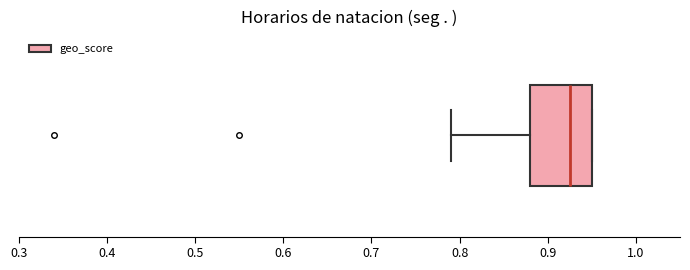

Transcribe this box plot: give where the median line is, the range the box spans, and where the two whiskers end, as read against the x-axis. The values are not printed on the chart, so give them approximately, as read against the axis.

median 0.93, box 0.88 to 0.95, whiskers 0.79 to 0.95